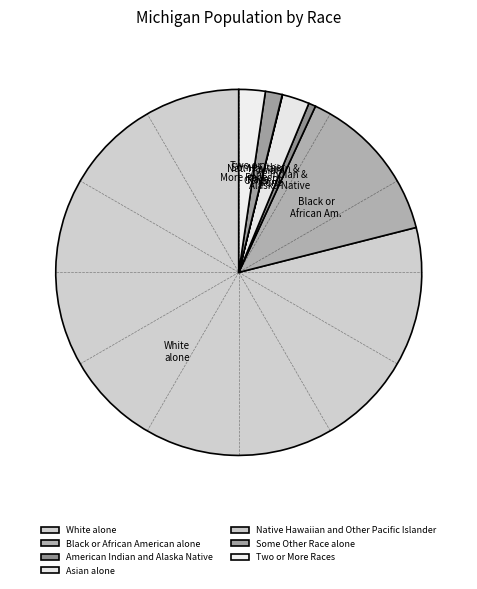

Combined, what portion of the pie is Two or More Races and Black or African American alone?

16.5%